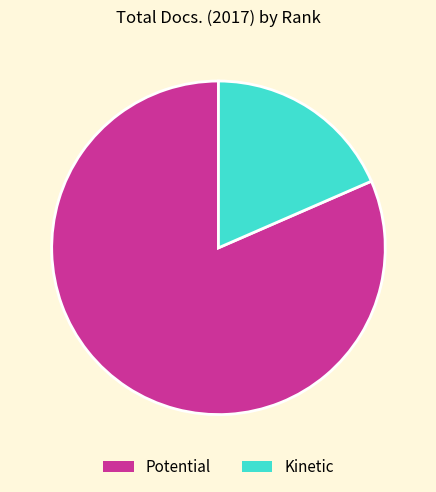

Rank the categories by value from highest to lowest.

Potential, Kinetic